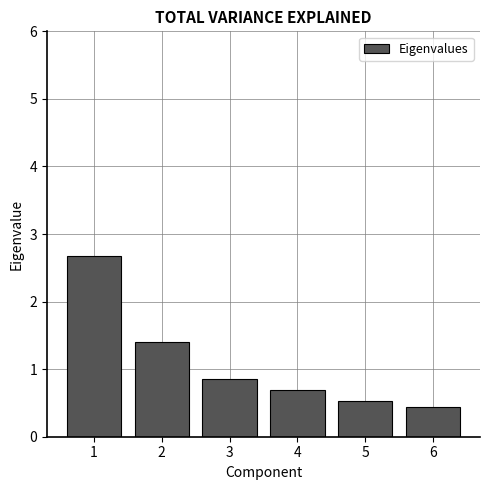

Reading left to right, list all the values displayed in this chart.

1=2.7	2=1.4	3=0.9	4=0.7	5=0.5	6=0.4